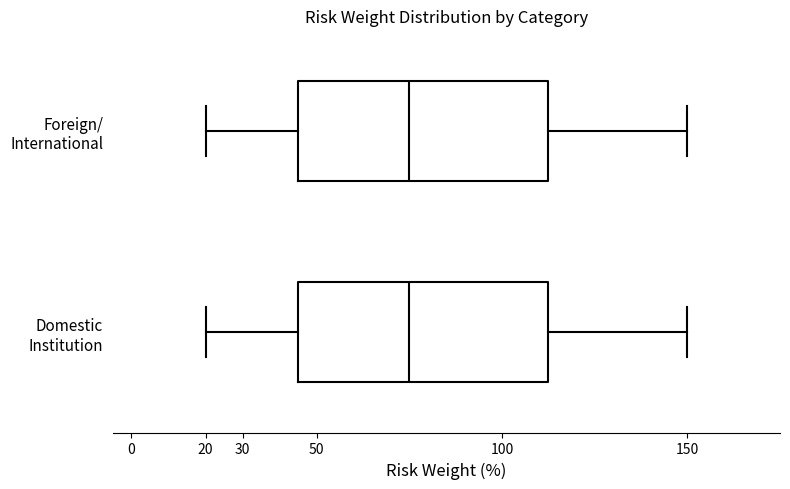

Reading bottom to top, read every box against the x-axis: the position of its median line, the range the box covers, and the ends of its whiskers. The values are not printed on the chart, so give them approximately, as read against the axis.

Domestic Institution: median 75, box 45 to 113, whiskers 20 to 150
Foreign/ International: median 75, box 45 to 113, whiskers 20 to 150